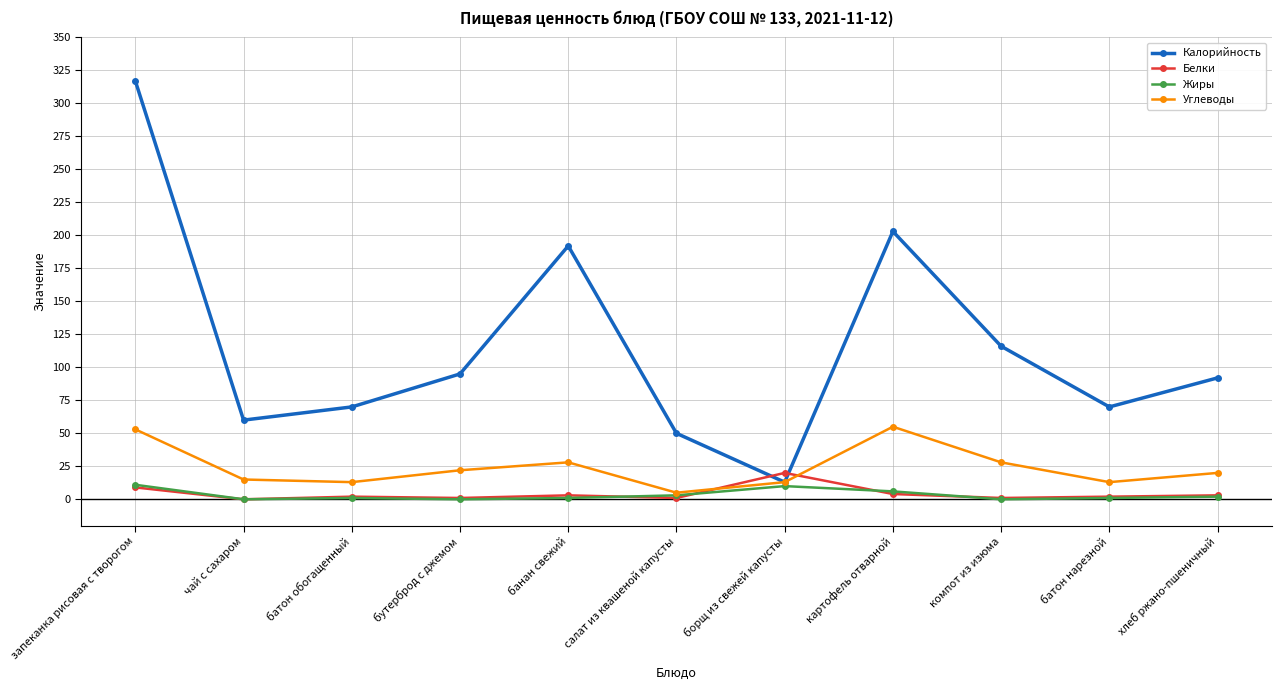

What is the maximum value shown in the chart?

317